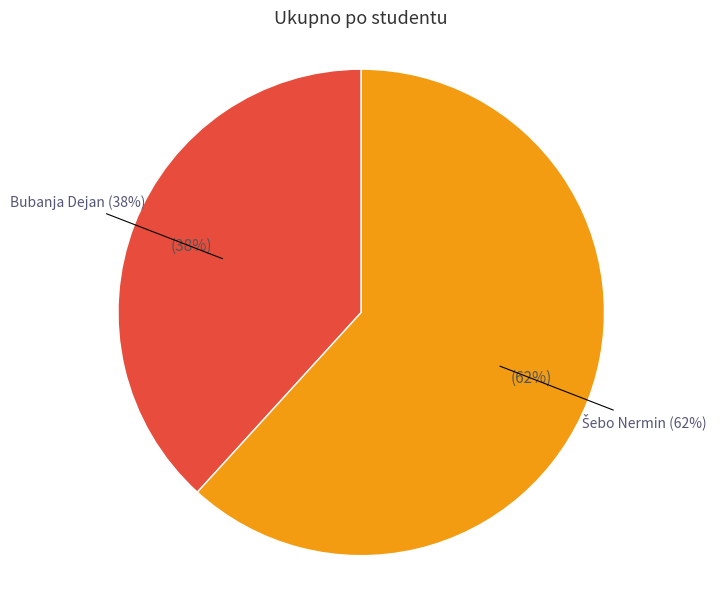

Do Miljanić Jovan and Bubanja Dejan together represent more than half of the pie?

No